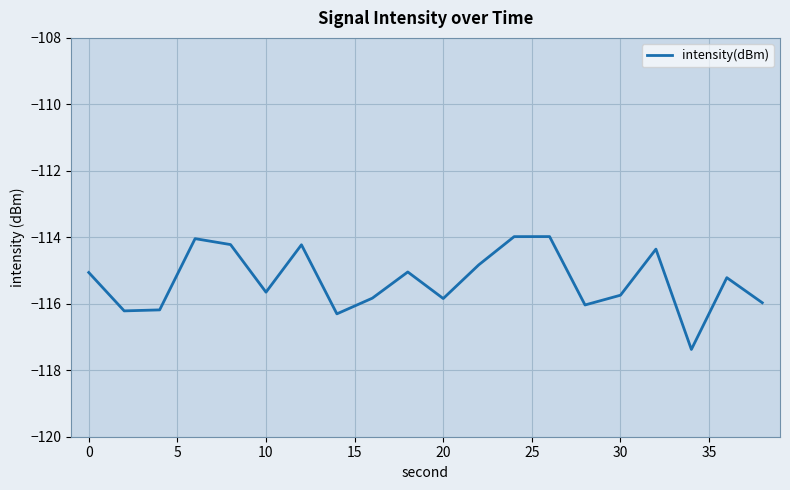

What is the difference between the maximum and minimum values?

3.4